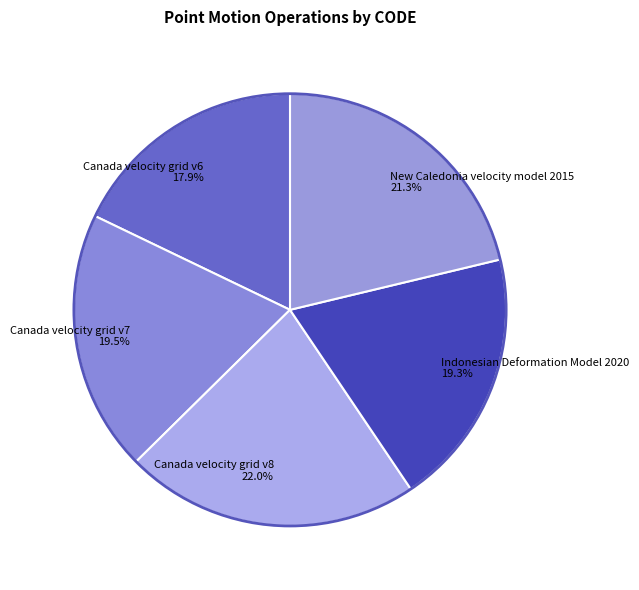

To the nearest percent, what percentage of the pie is New Caledonia velocity model 2015?

21%